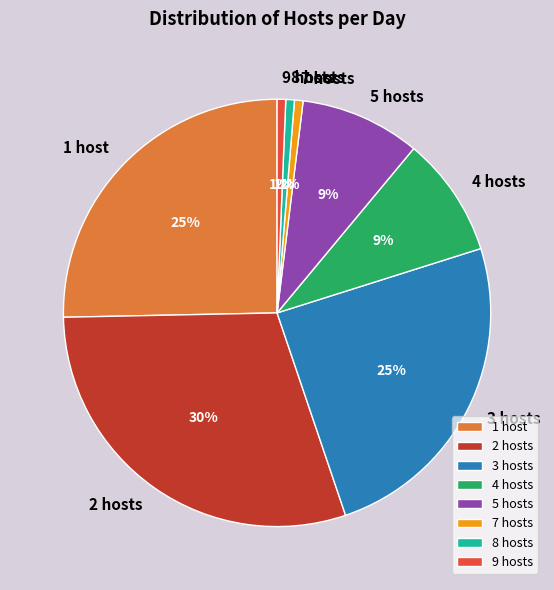

Is there a majority slice in this chart?

No